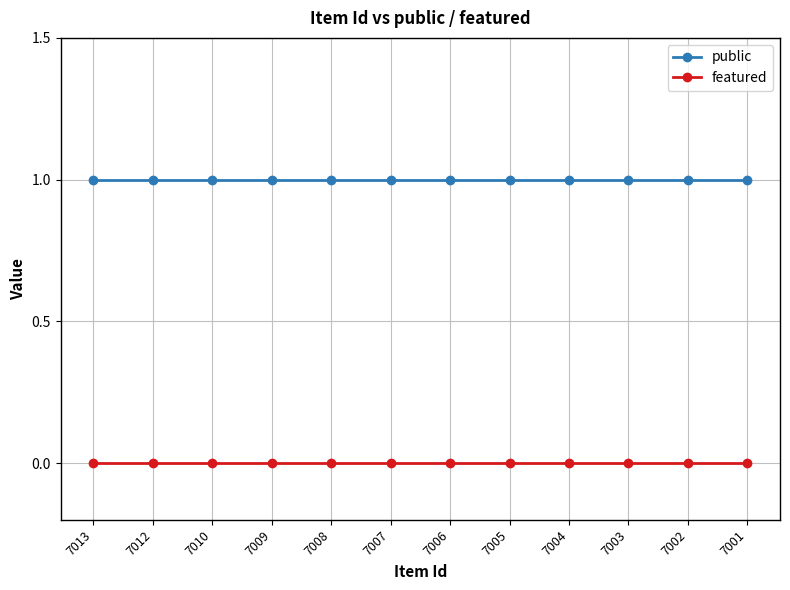

At how many categories does at least one series exceed 0?

12